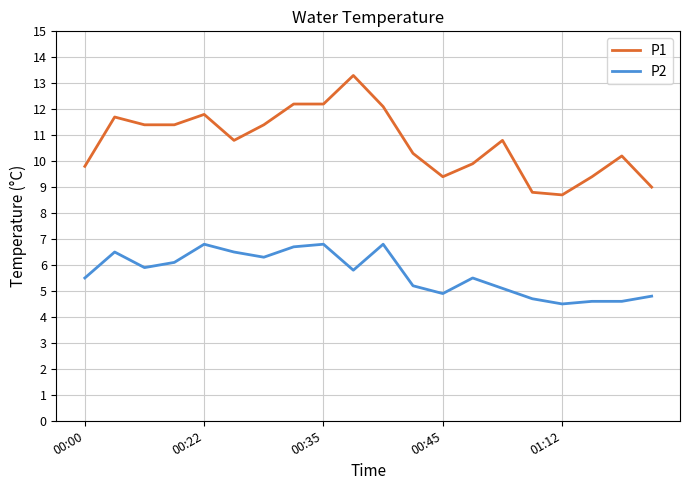

Which series has the largest total across all categories?

P1